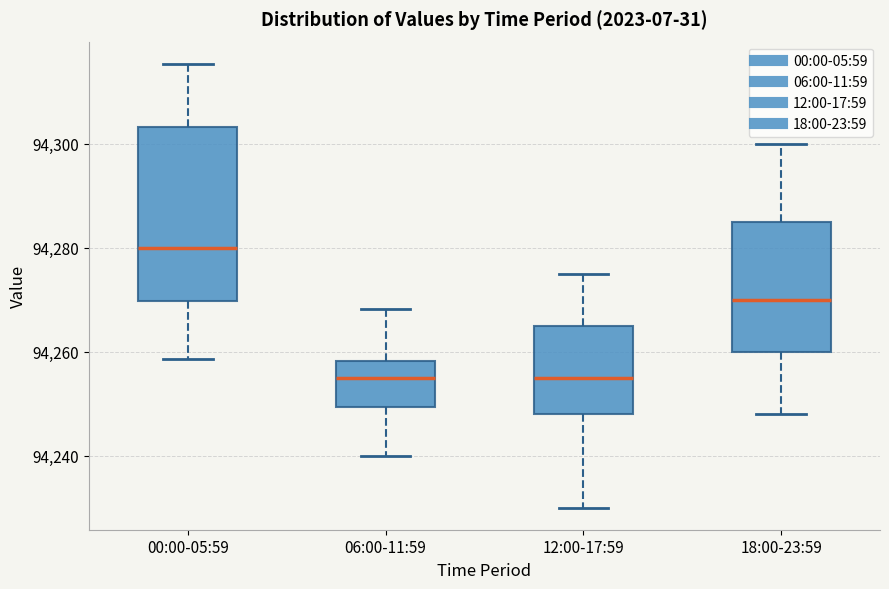

Reading left to right, transcribe this box plot: for each box, give where its median line is, the range the box spans, and where its two whiskers end, as read against the y-axis. The values are not printed on the chart, so give them approximately, as read against the axis.

00:00-05:59: median 94280, box 94270 to 94304, whiskers 94258 to 94316
06:00-11:59: median 94256, box 94250 to 94258, whiskers 94240 to 94268
12:00-17:59: median 94256, box 94248 to 94266, whiskers 94230 to 94276
18:00-23:59: median 94270, box 94260 to 94286, whiskers 94248 to 94300